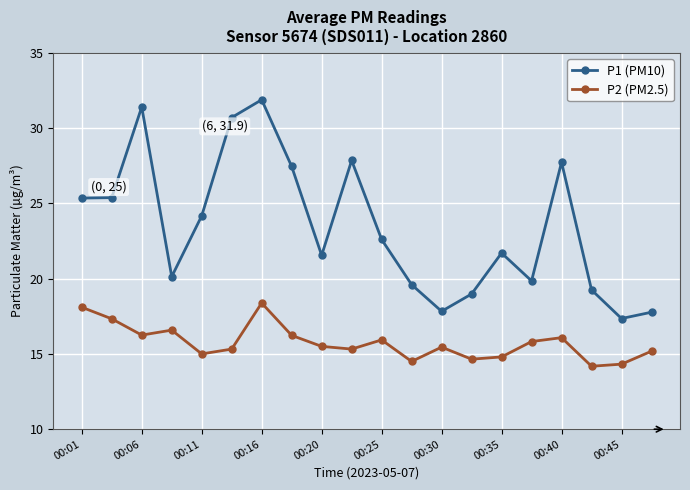

Rank the series by their average value, from lowest to highest.

P2 (PM2.5), P1 (PM10)